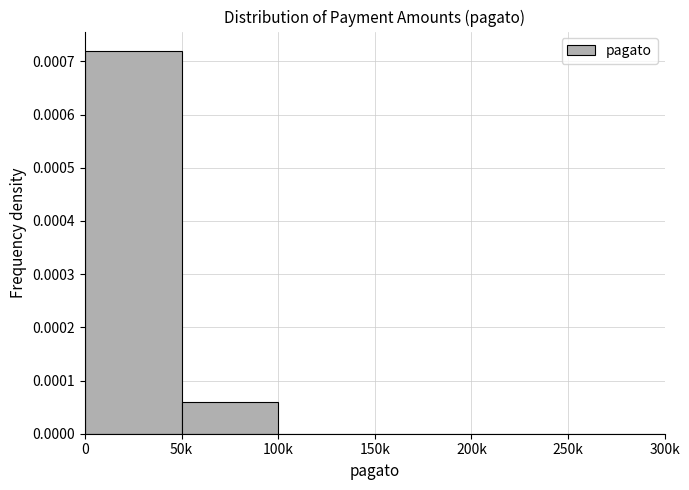

The chart shows a value of 0.0 at 200k. True or false?

True